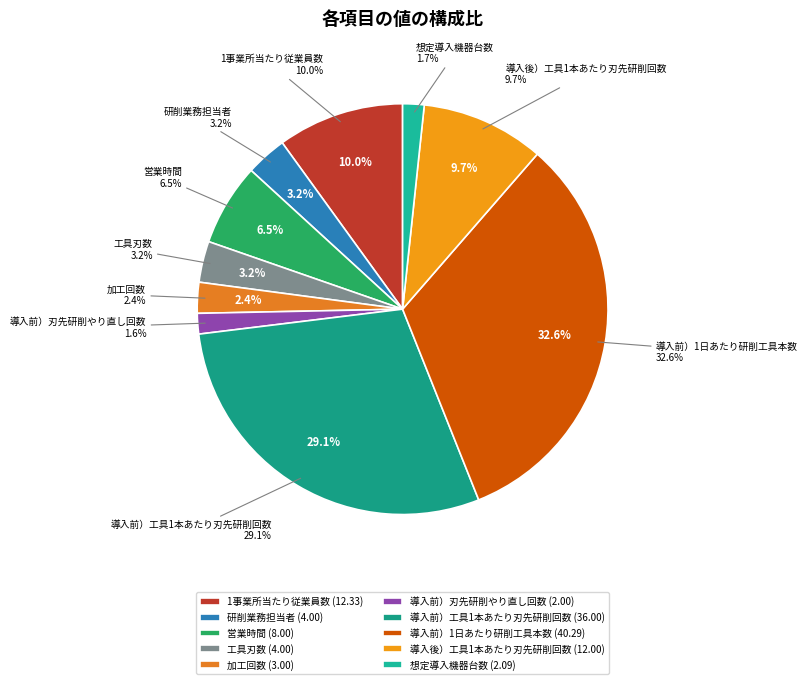

To the nearest percent, what portion does 加工回数 represent?

2%